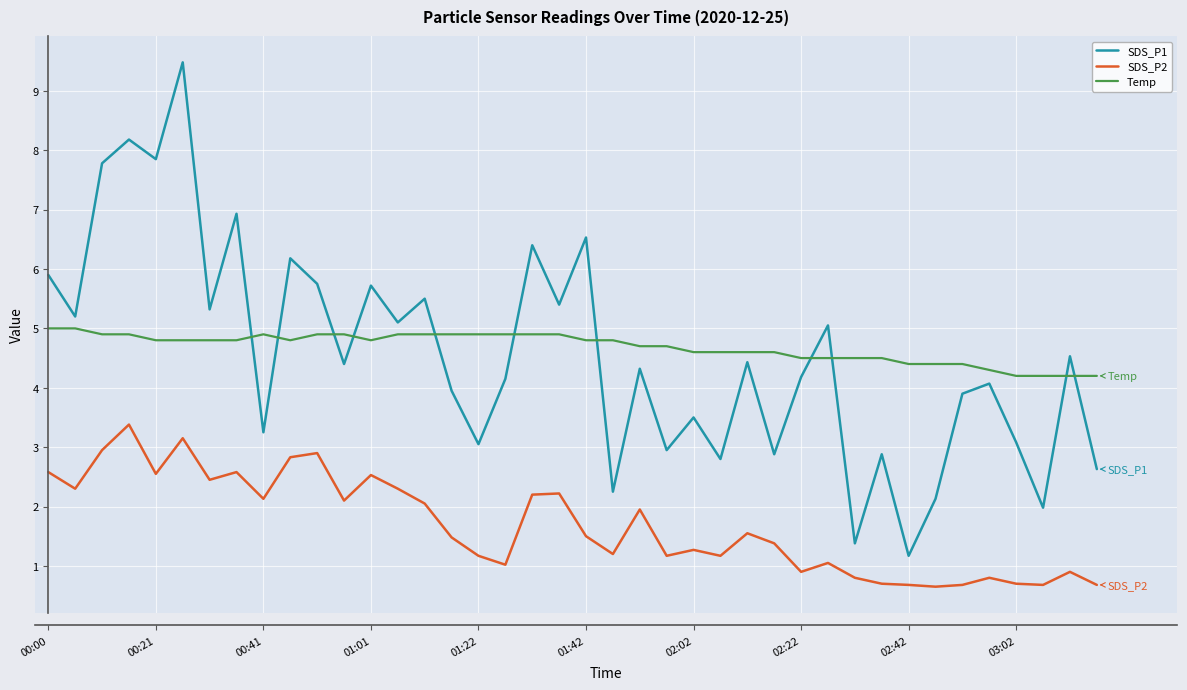

Rank the series by their maximum value, from lowest to highest.

SDS_P2, Temp, SDS_P1